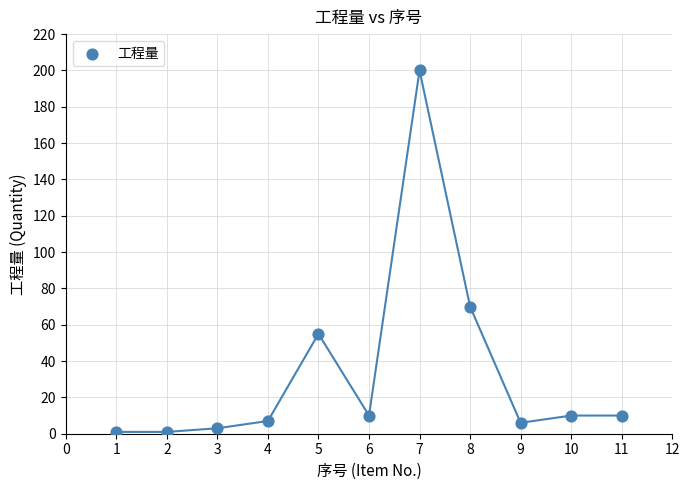

What Y value in the scatter plot is closest to 100?

70